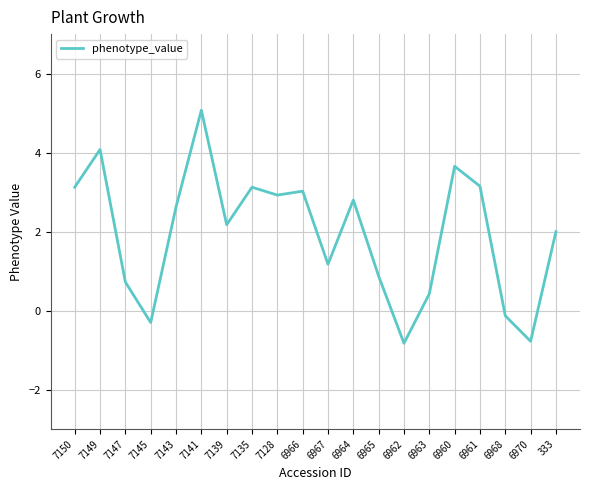

The value at 7139 is 2.2. True or false?

True